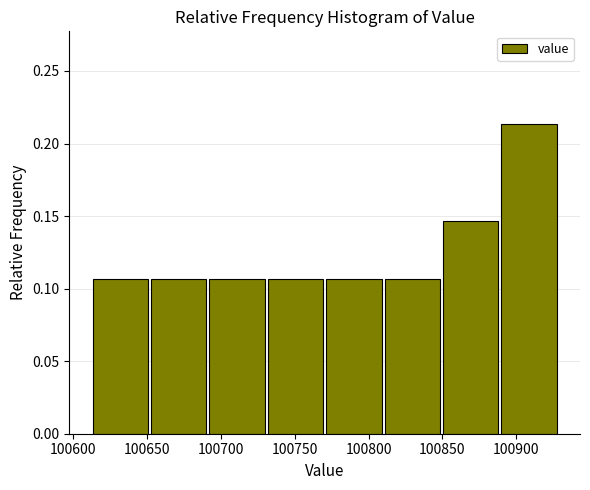

Reading left to right, list every bar in this chart as the range it spans on the x-axis followed by its height. Neither the bar edges nor the heights are printed on the chart, so give them approximately, as read against the axes.

100615 to 100655: 0.105
100655 to 100690: 0.105
100690 to 100730: 0.105
100730 to 100770: 0.105
100770 to 100810: 0.105
100810 to 100850: 0.105
100850 to 100890: 0.145
100890 to 100930: 0.215